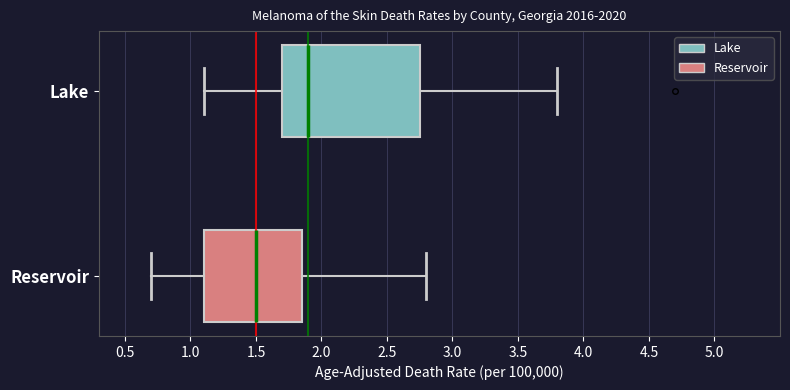

Comparing the boxes themselves (not the whiskers), which one is the widest?

Lake